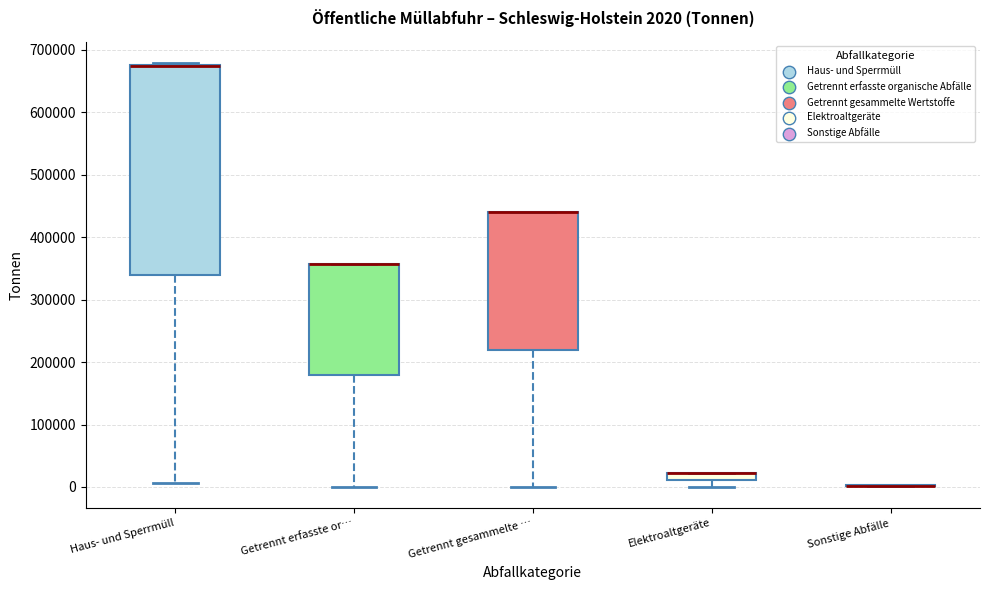

Which box is the tallest, from its lower edge to its upper edge?

Haus- und Sperrmüll